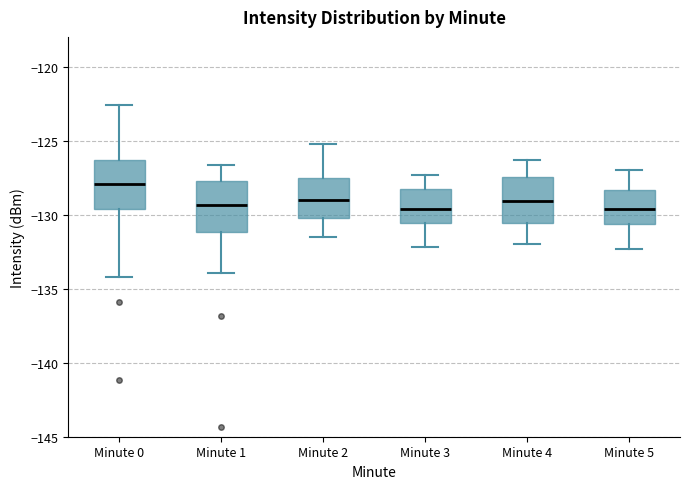

Reading left to right, read every box against the y-axis: the position of its median line, the range the box covers, and the ends of its whiskers. The values are not printed on the chart, so give them approximately, as read against the axis.

Minute 0: median -128.0, box -129.5 to -126.5, whiskers -134.0 to -122.5
Minute 1: median -129.5, box -131.0 to -127.5, whiskers -134.0 to -126.5
Minute 2: median -129.0, box -130.0 to -127.5, whiskers -131.5 to -125.0
Minute 3: median -129.5, box -130.5 to -128.0, whiskers -132.0 to -127.5
Minute 4: median -129.0, box -130.5 to -127.5, whiskers -132.0 to -126.5
Minute 5: median -129.5, box -130.5 to -128.5, whiskers -132.5 to -127.0